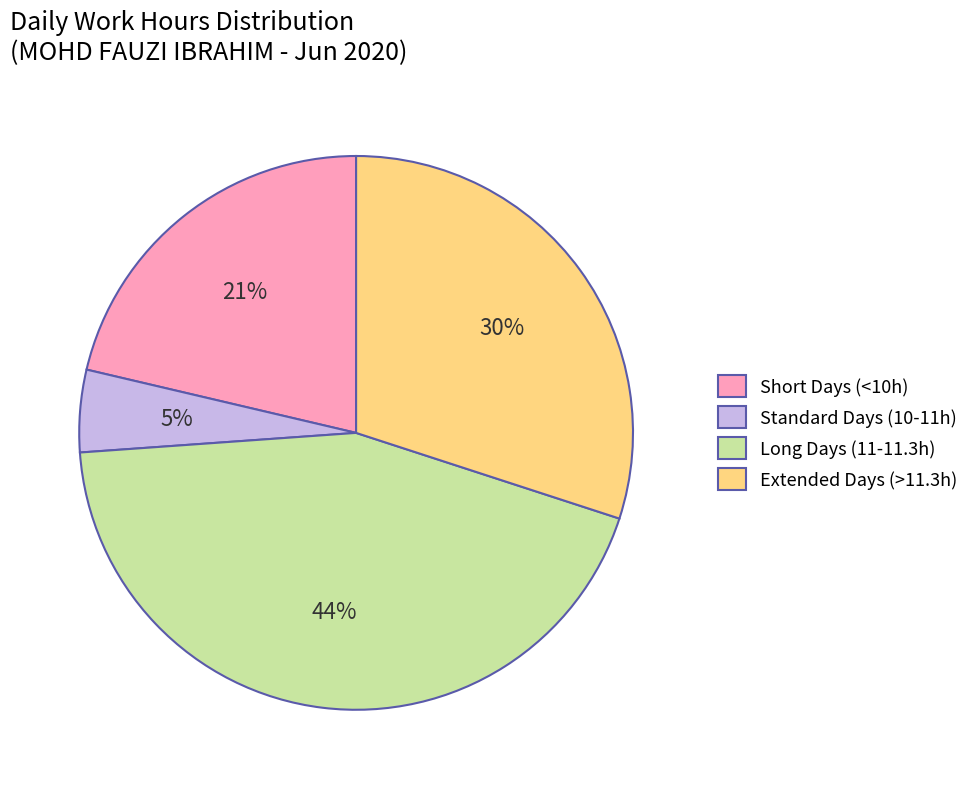

Is the sum of Standard Days (10-11h) and Extended Days (>11.3h) greater than half?

No